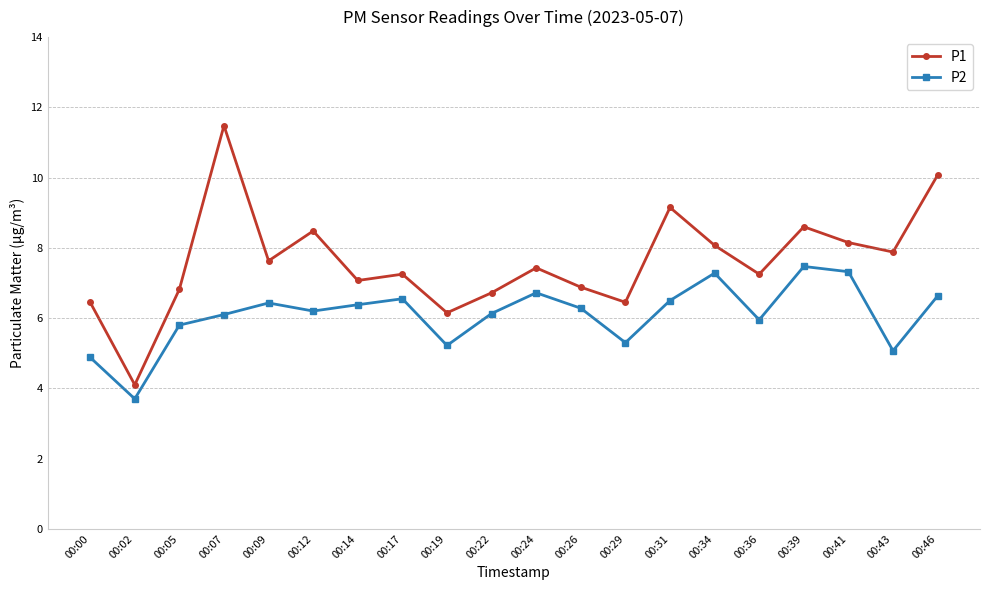

How many categories are shown in the chart?

20